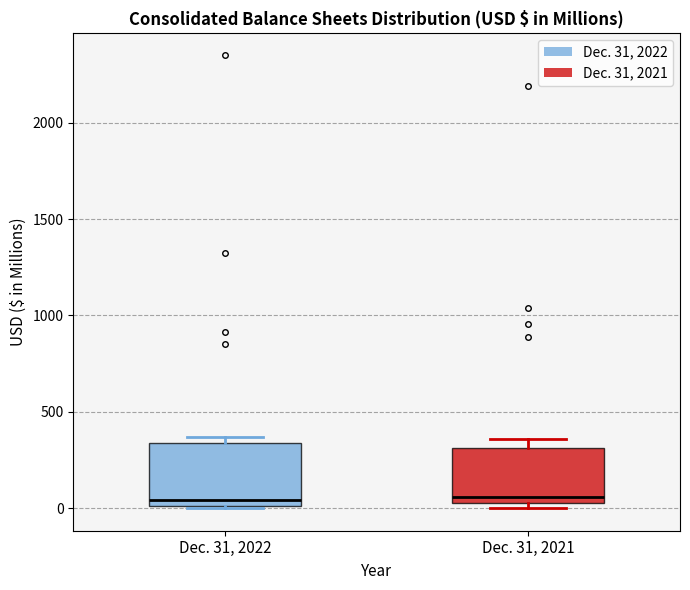

Reading left to right, read every box against the y-axis: the position of its median line, the range the box covers, and the ends of its whiskers. The values are not printed on the chart, so give them approximately, as read against the axis.

Dec. 31, 2022: median 50, box 0 to 350, whiskers 0 to 350 (just above the box's upper edge)
Dec. 31, 2021: median 50, box 0 to 300, whiskers 0 (just below the box's lower edge) to 350